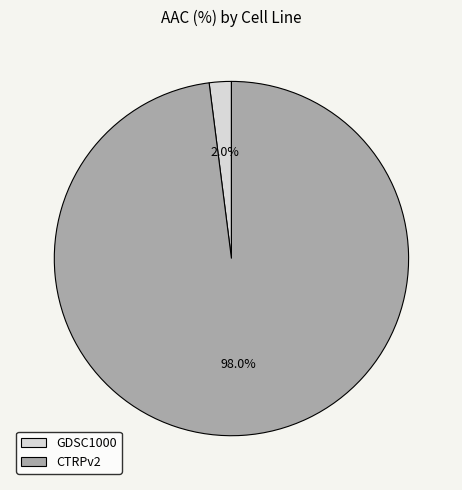

Which slice represents more than half of the pie?

CTRPv2